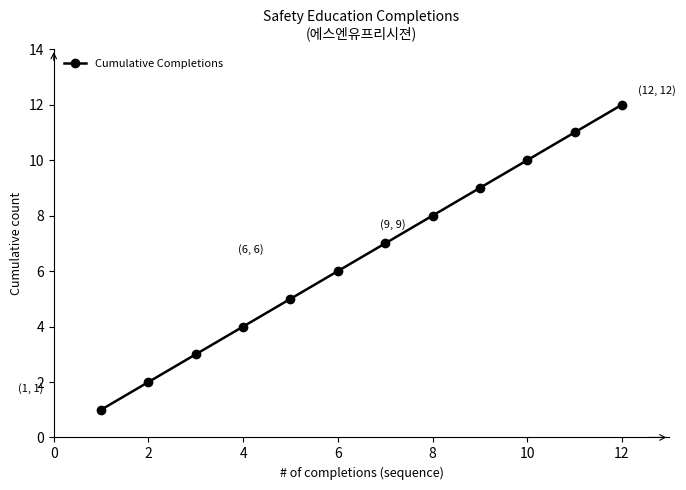

Reading right to left, transcribe all the data shown in this chart.

12	11	10	9	8	7	6	5	4	3	2	1